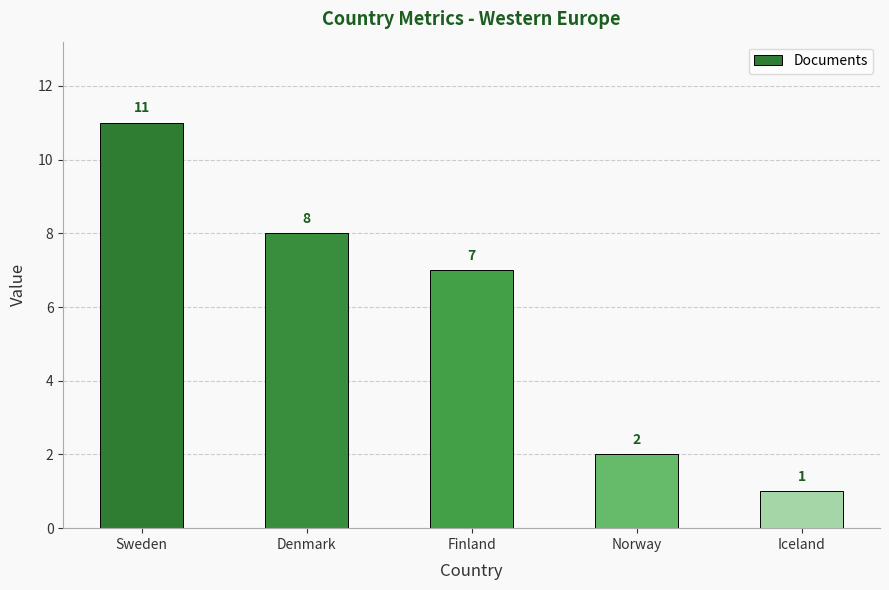

Rank the categories by value from highest to lowest.

Sweden, Denmark, Finland, Norway, Iceland